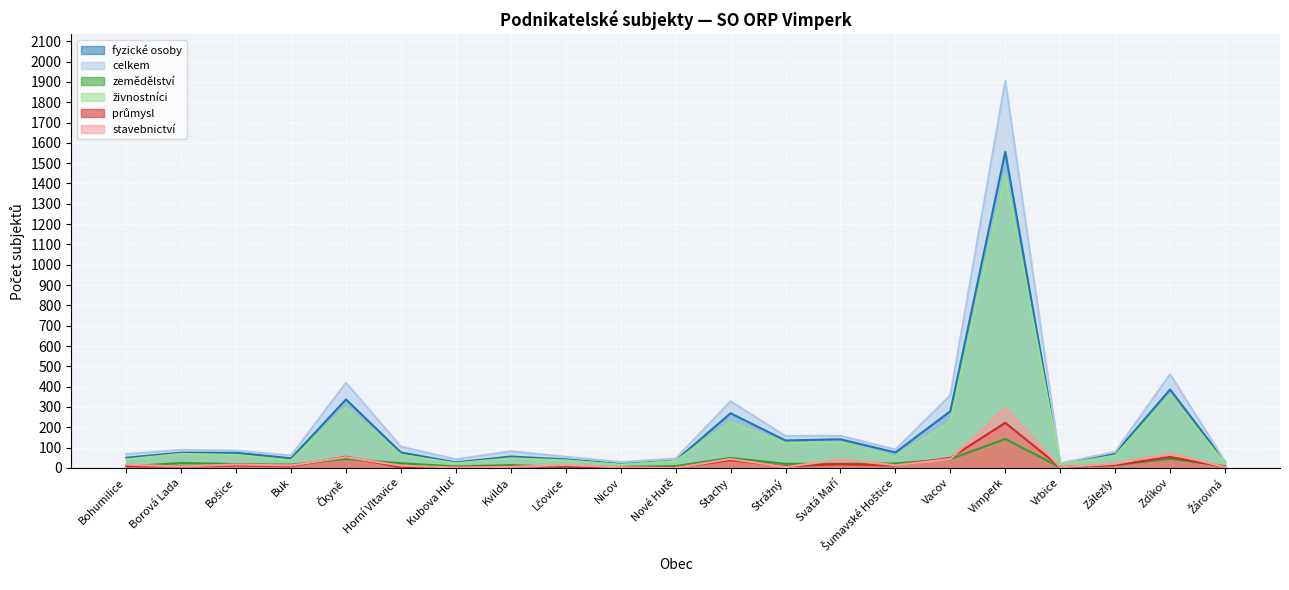

Rank the series by their maximum value, from highest to lowest.

celkem, fyzické osoby, živnostníci, stavebnictví, průmysl, zemědělství